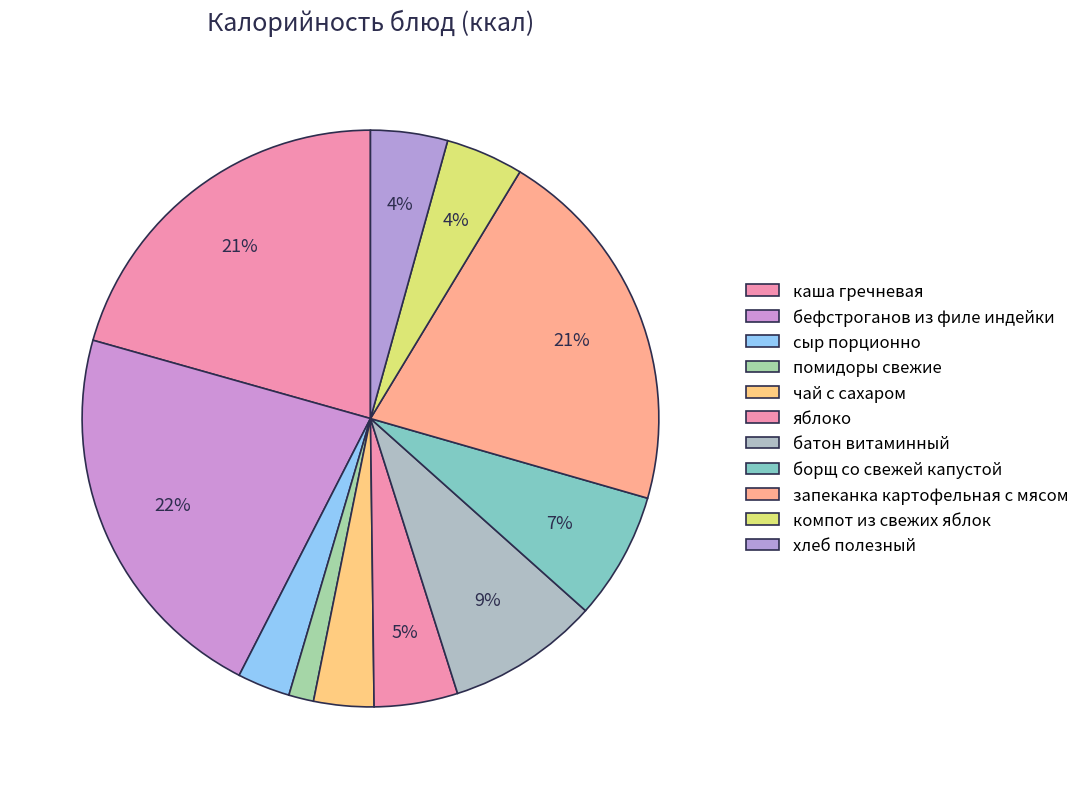

To the nearest percent, what is the difference between the помидоры свежие and борщ со свежей капустой slice percentages?

6%